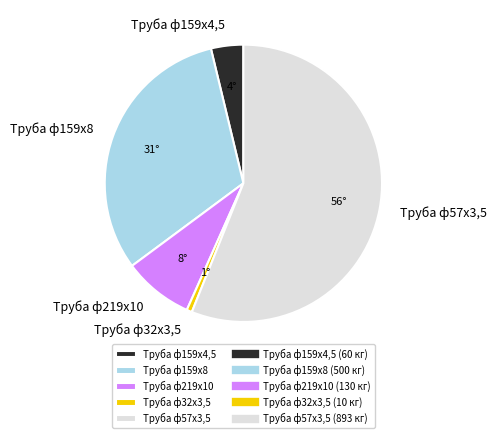

What is the ratio of the value at Труба ф159х8 to the value at Труба ф57х3,5?

0.6